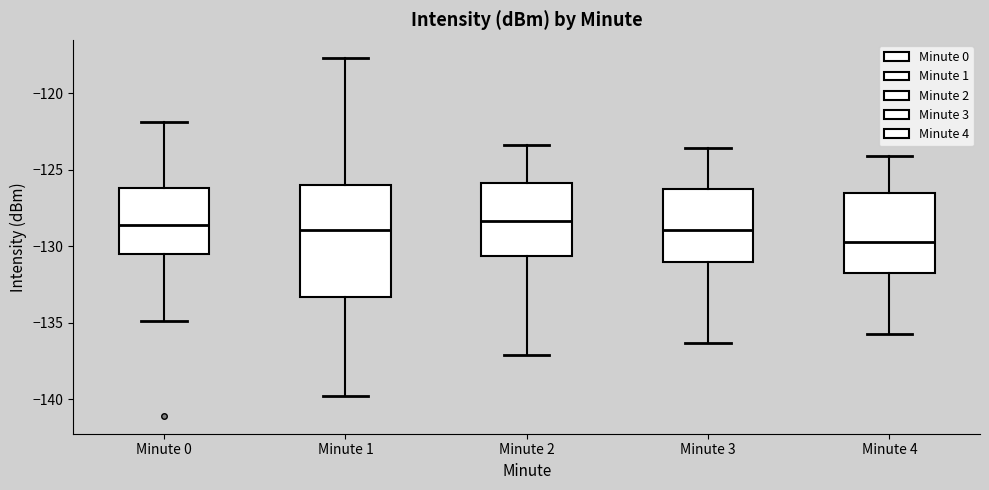

Where does the median line of the box for Minute 2 sit on the y-axis? The values are not printed on the chart, so give them approximately, as read against the axis.

-128.5